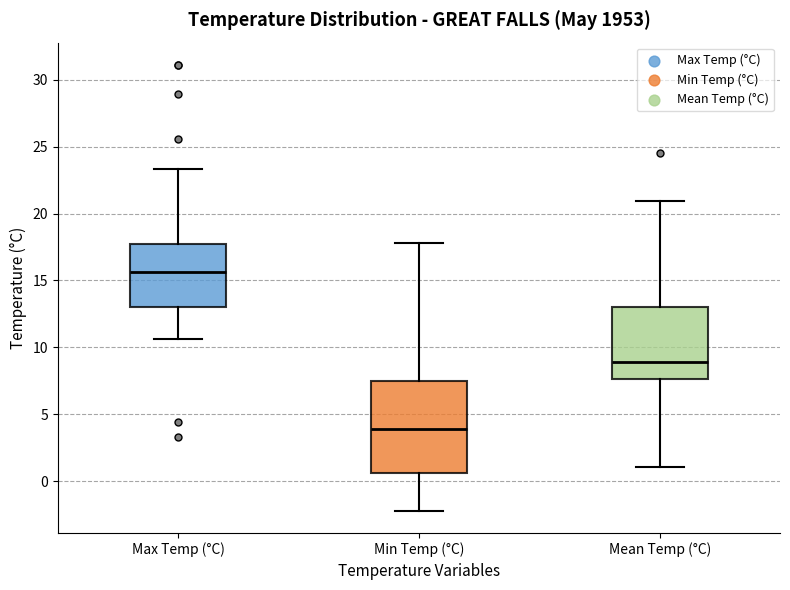

Reading left to right, read every box against the y-axis: the position of its median line, the range the box covers, and the ends of its whiskers. The values are not printed on the chart, so give them approximately, as read against the axis.

Max Temp (°C): median 15.5, box 13.0 to 18.0, whiskers 10.5 to 23.5
Min Temp (°C): median 4.0, box 0.5 to 7.5, whiskers -2.0 to 18.0
Mean Temp (°C): median 9.0, box 7.5 to 13.0, whiskers 1.0 to 21.0